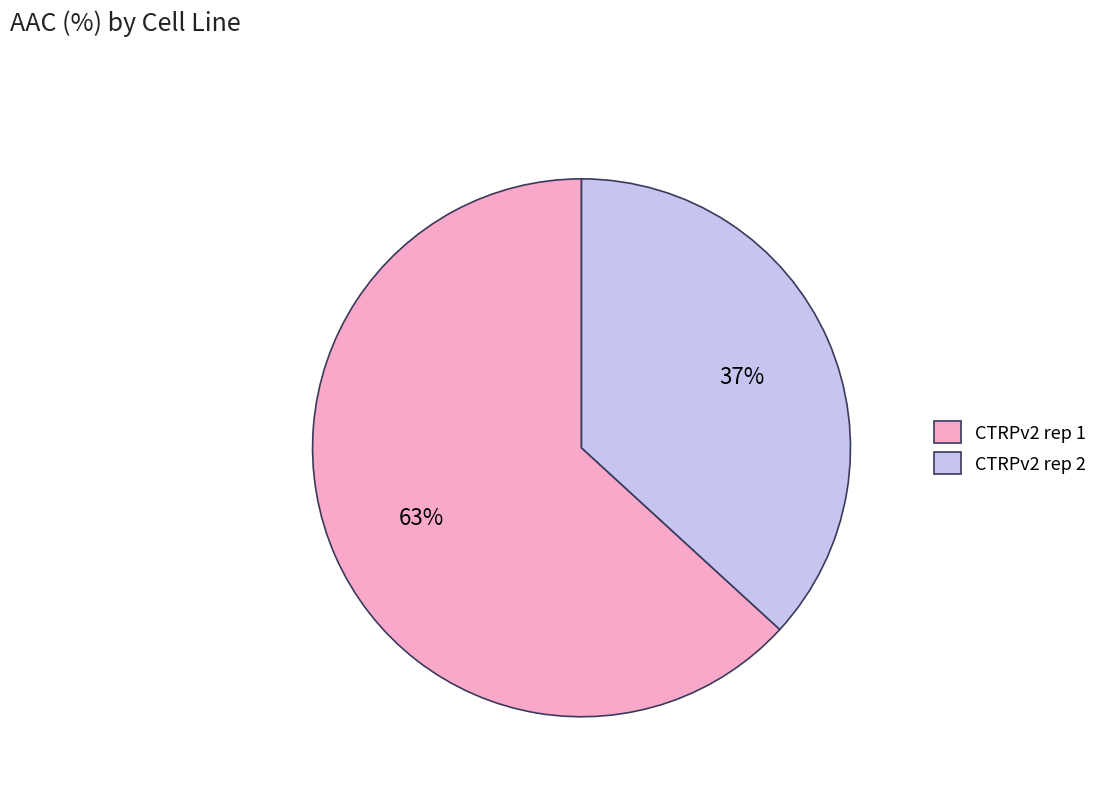

To the nearest percent, what is the average slice percentage?

50%